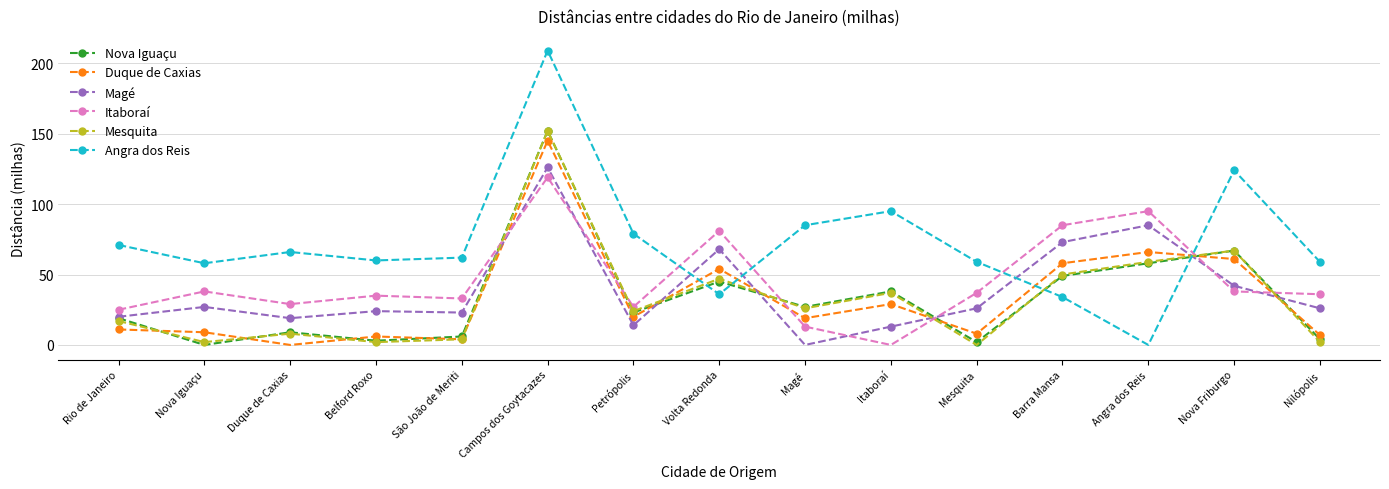

Which category has the highest value across all series?

Campos dos Goytacazes